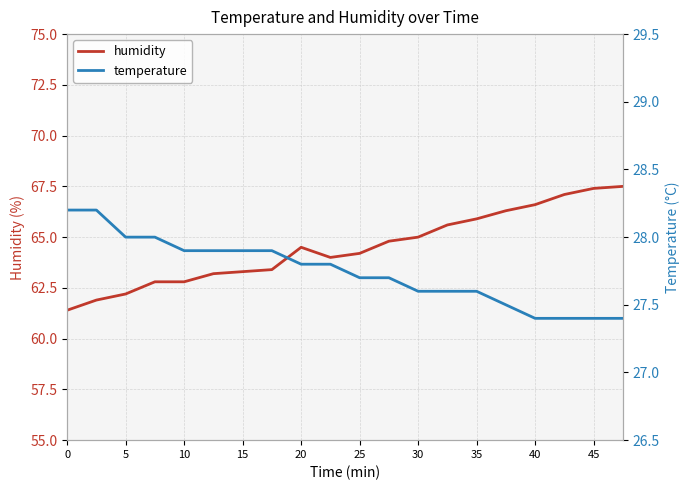

The humidity series shows 65.0 at 30. True or false?

True